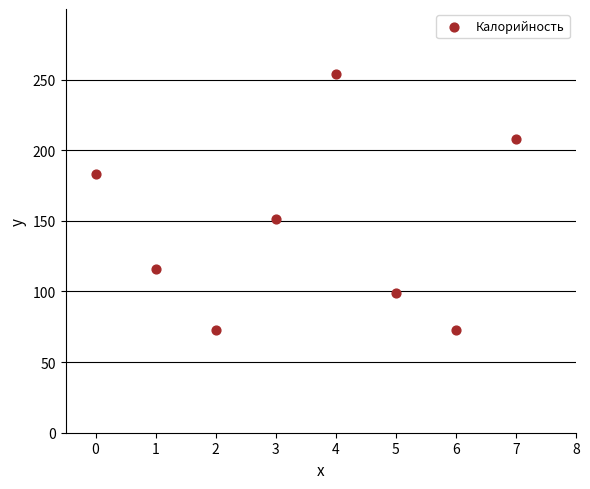

What Y value in the scatter plot is closest to 163?

151